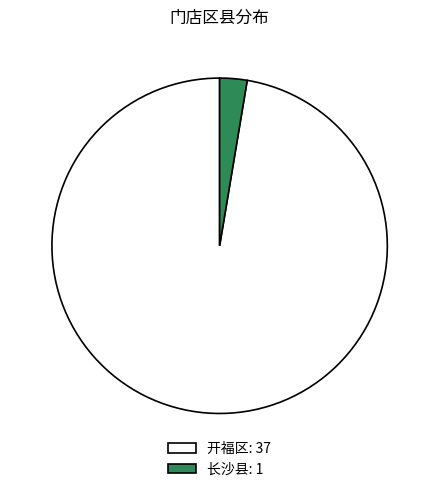

The 长沙县 slice represents 3% of the pie. True or false?

True